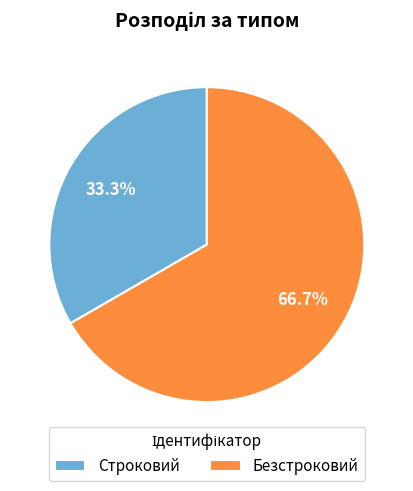

How many slices are in this pie chart?

2